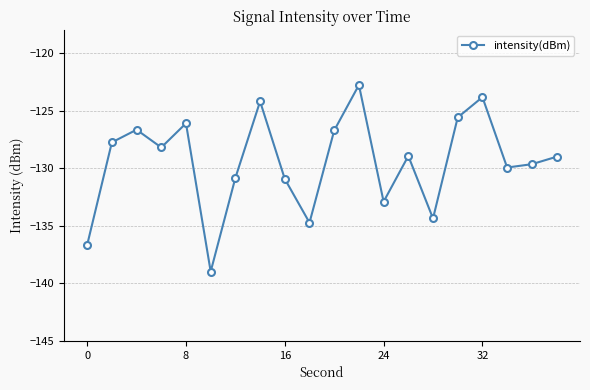

What is the minimum value shown in the chart?

-139.0